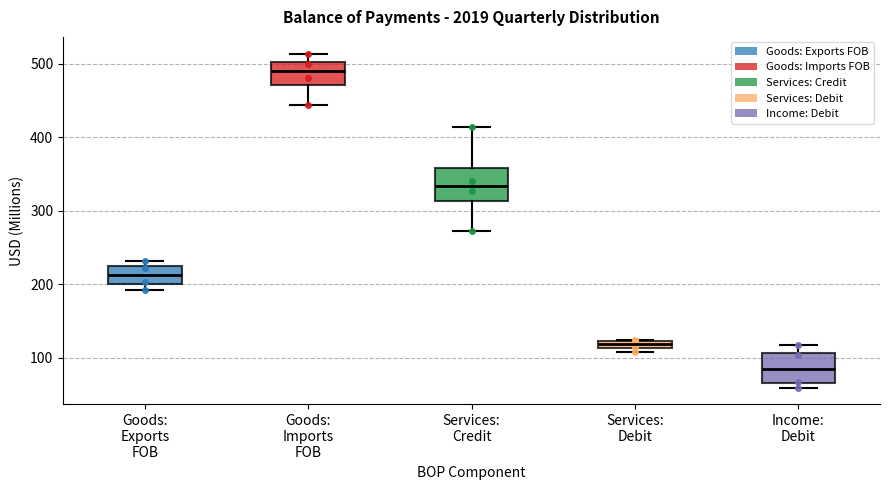

Where does the upper whisker of the box for Income: Debit end on the y-axis? The values are not printed on the chart, so give them approximately, as read against the axis.

120